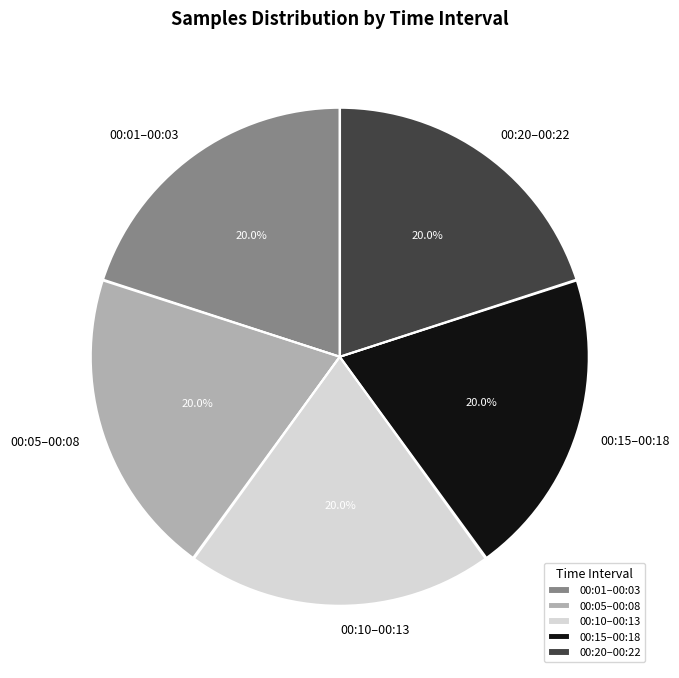

What is the ratio of the value at 00:20–00:22 to the value at 00:10–00:13?

1.0